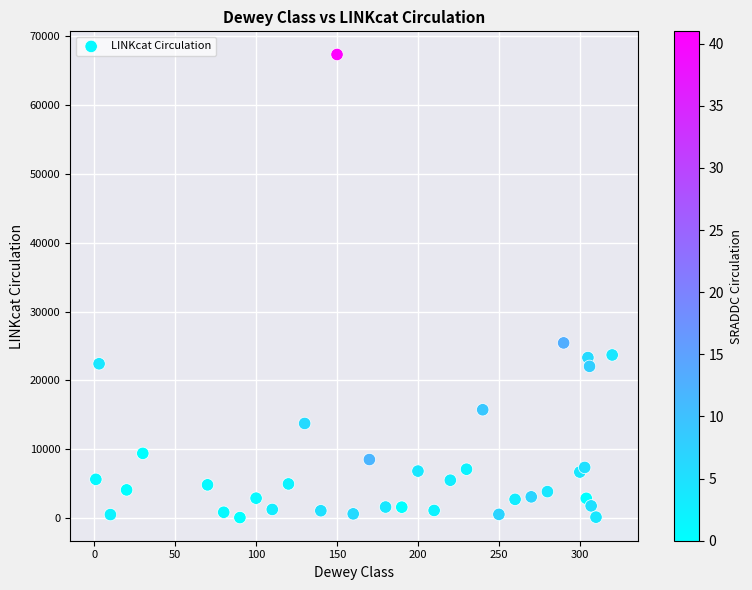

What Y value in the scatter plot is closest to 33705?

25445